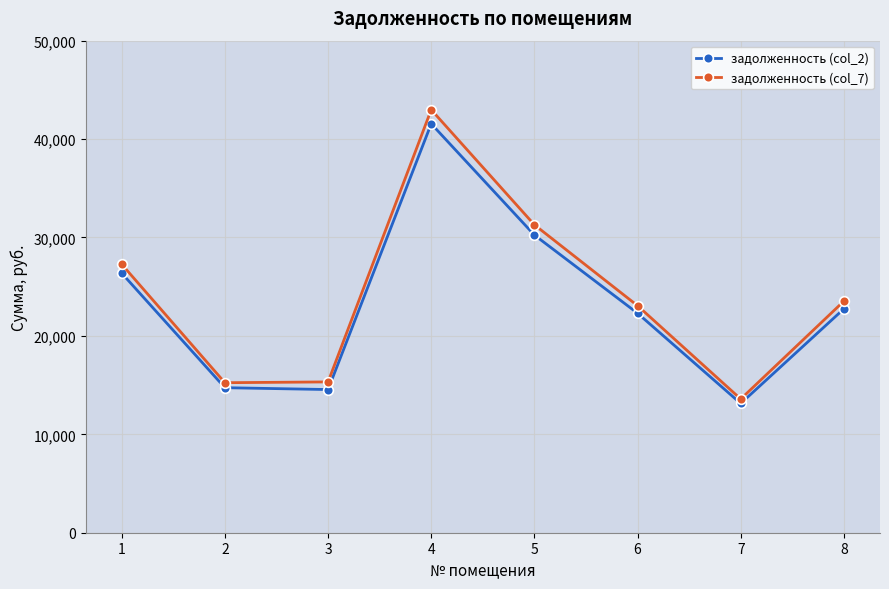

At which label does задолженность (col_2) reach its peak?

4